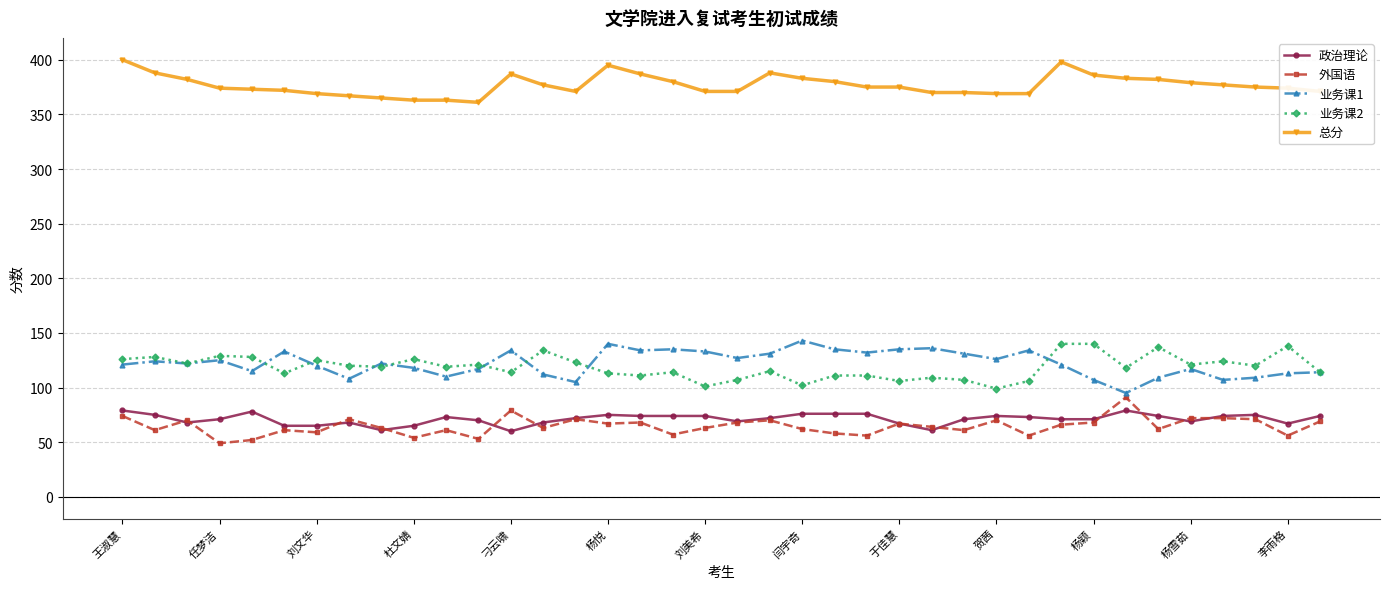

True or false: 外国语 and 业务课2 cross at least once.

False